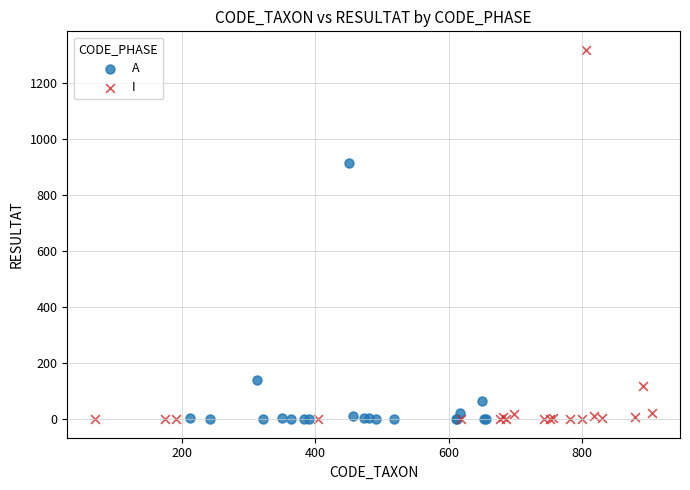

What are all the series names shown in the legend?

A, I